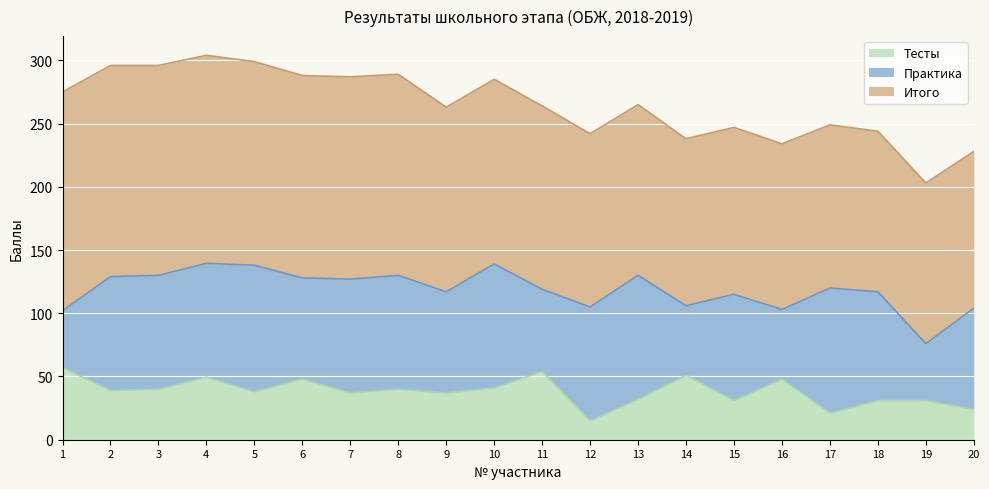

True or false: Тесты has a value of 24.0 at 20.

True